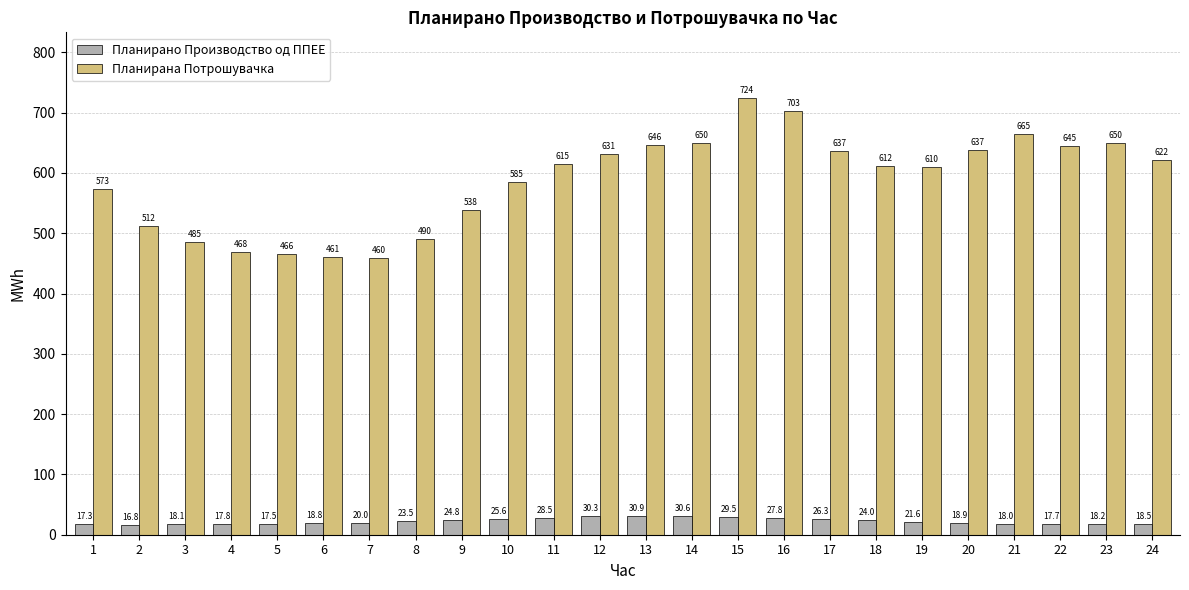

At which category is the sum across all series the highest?

15